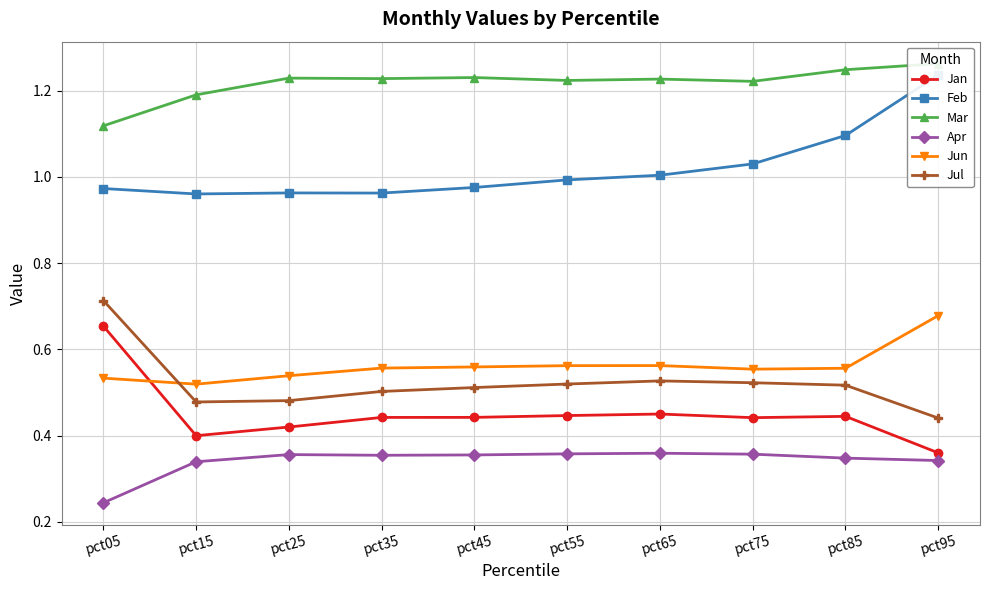

At which category does Mar reach its first local valley?

pct35